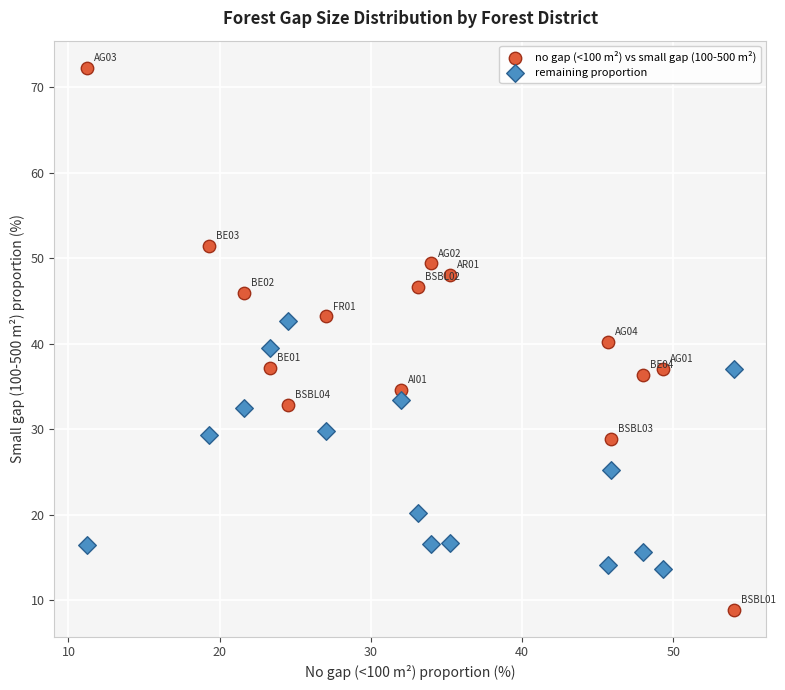

Across all data points, what is the range of Y values (max minus min)?

63.4